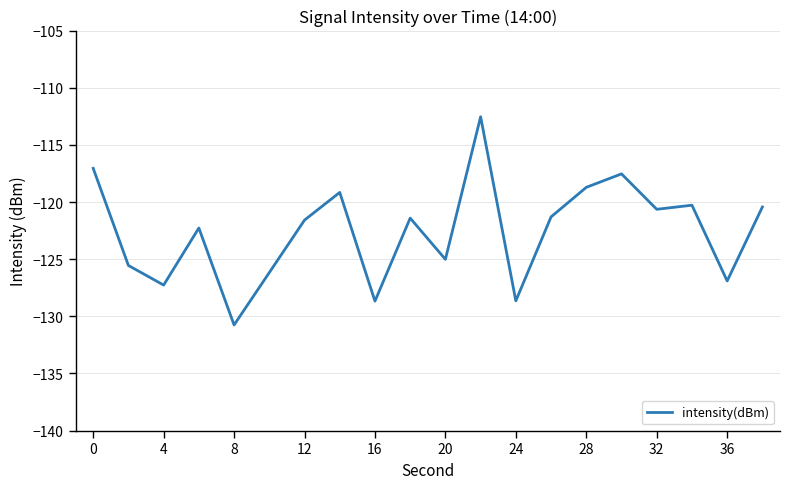

What is the maximum value shown in the chart?

-112.5